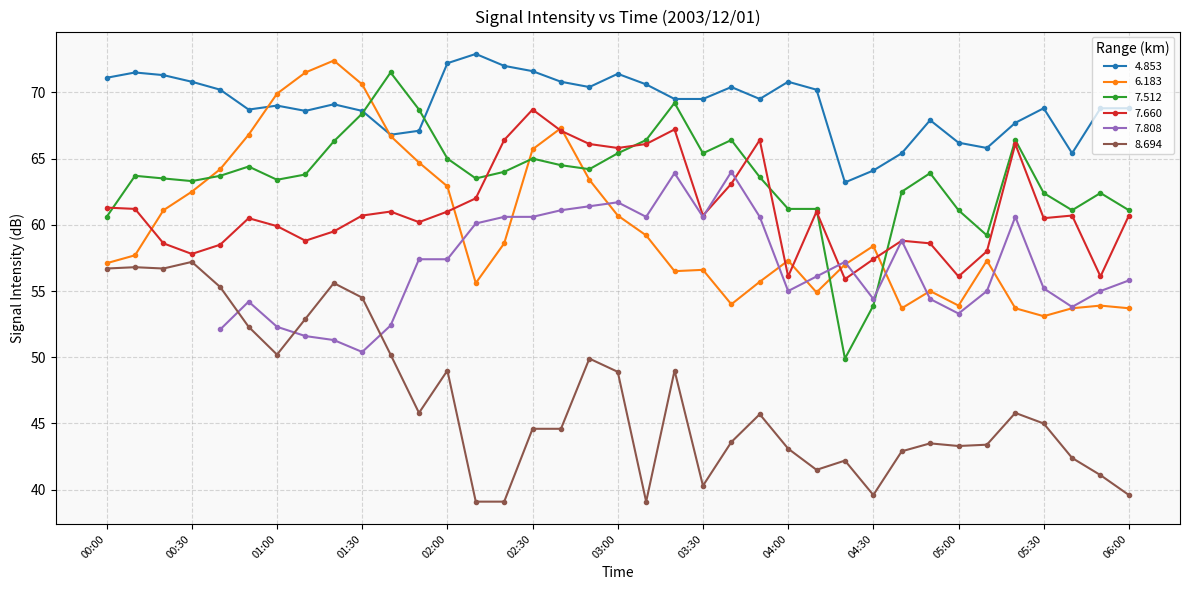

True or false: 4.853 and 8.694 cross at least once.

False